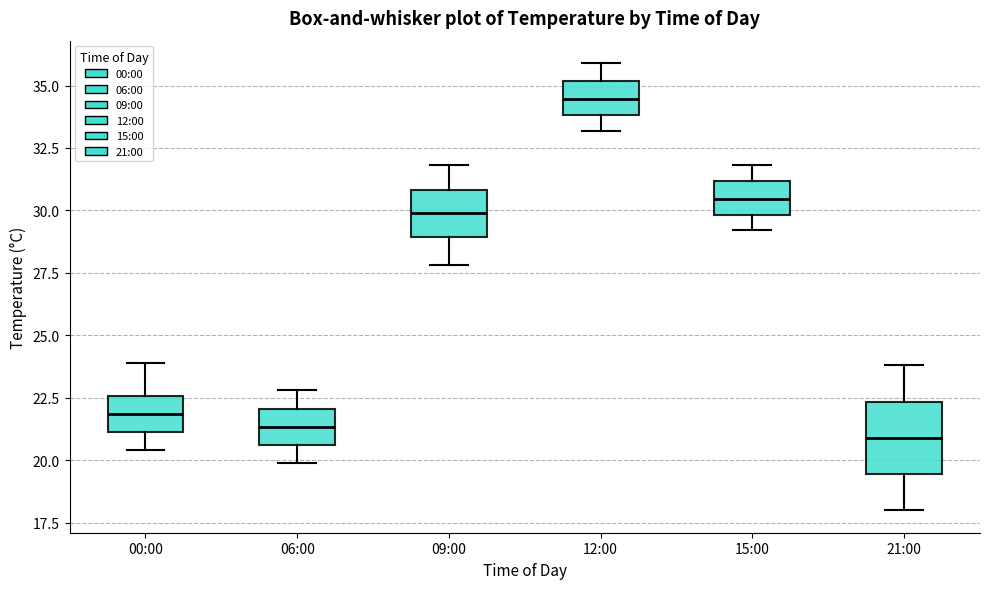

Which box is the tallest, from its lower edge to its upper edge?

21:00